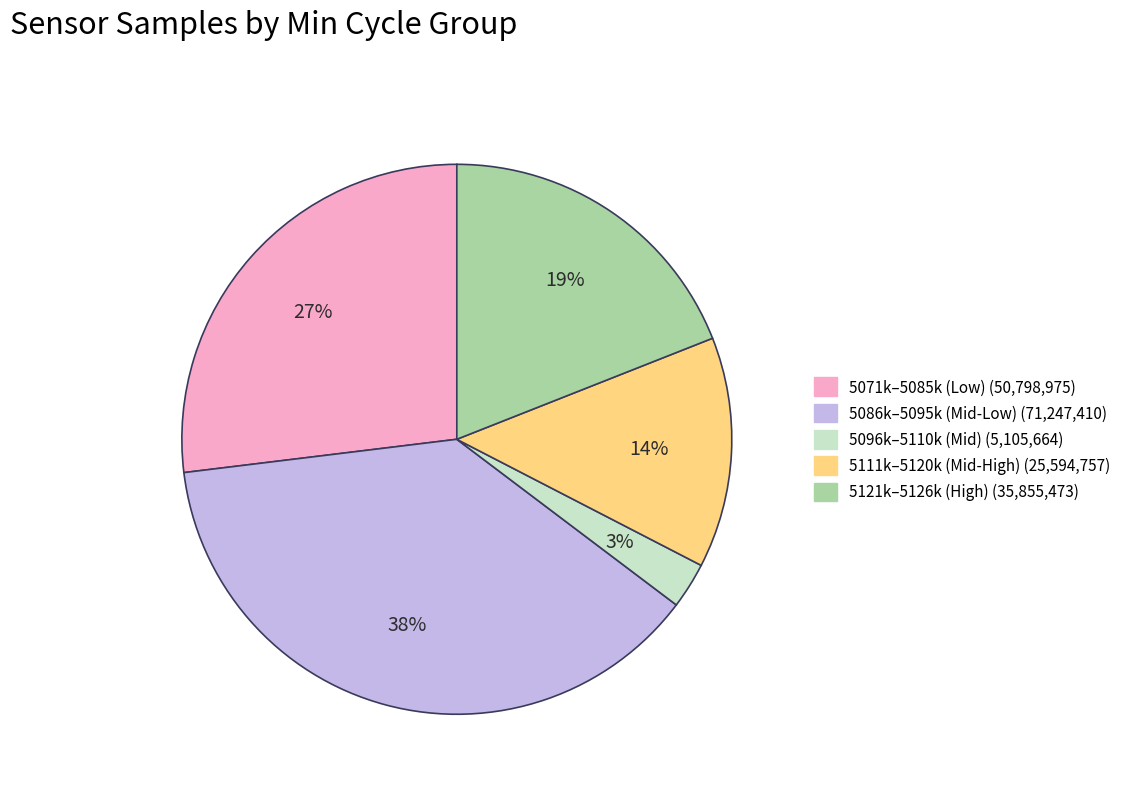

To the nearest percent, what is the average slice percentage?

20%